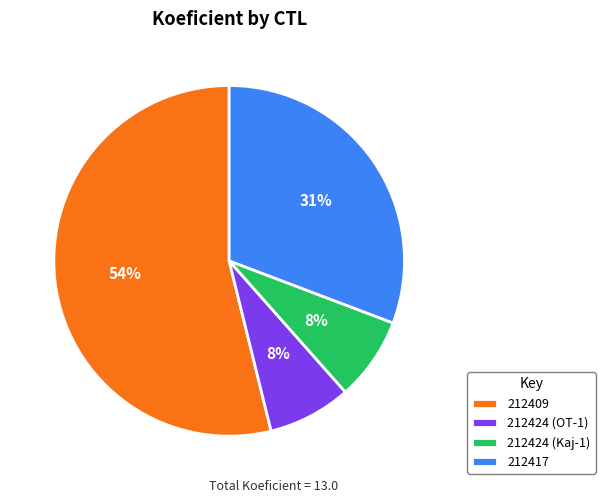

Which has a higher value, 212409 or 212424 (Kaj-1)?

212409